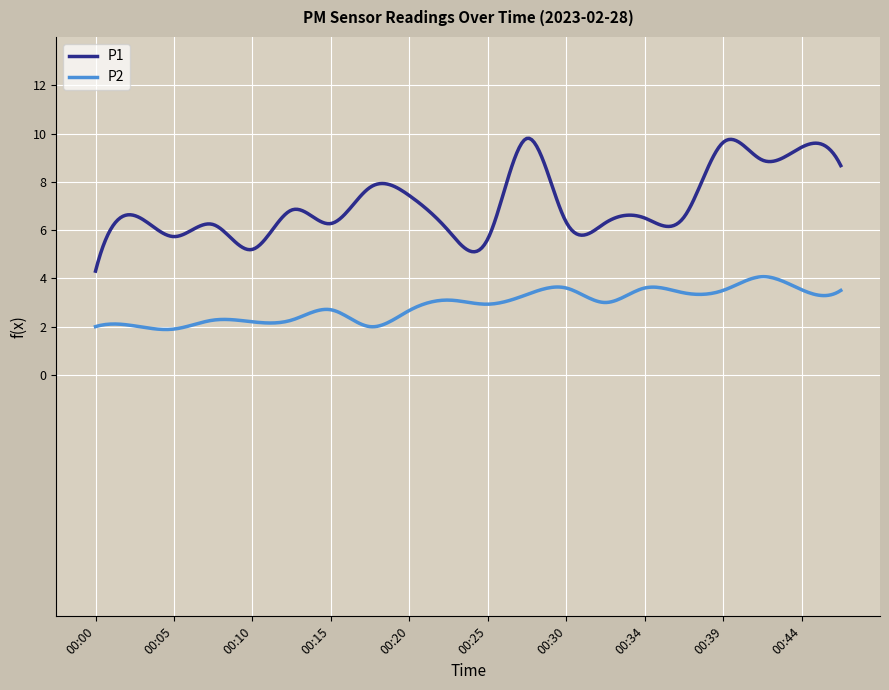

True or false: P1 and P2 cross at least once.

False